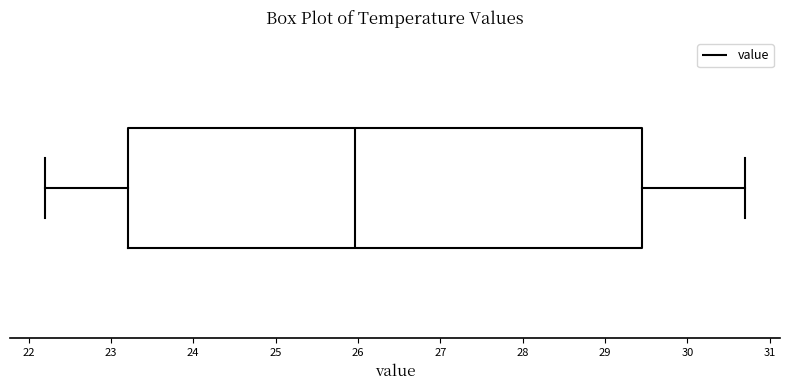

Read this box plot against the x-axis: the position of the median line, the range covered by the box, and the ends of both whiskers. The values are not printed on the chart, so give them approximately, as read against the axis.

median 26.0, box 23.2 to 29.5, whiskers 22.2 to 30.7